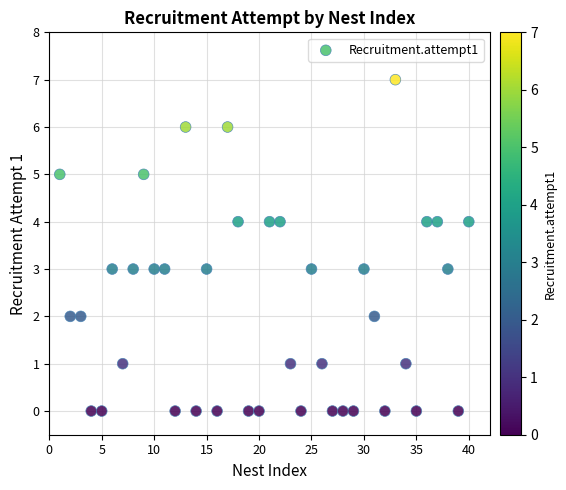

What is the range of X values (max minus min)?

39